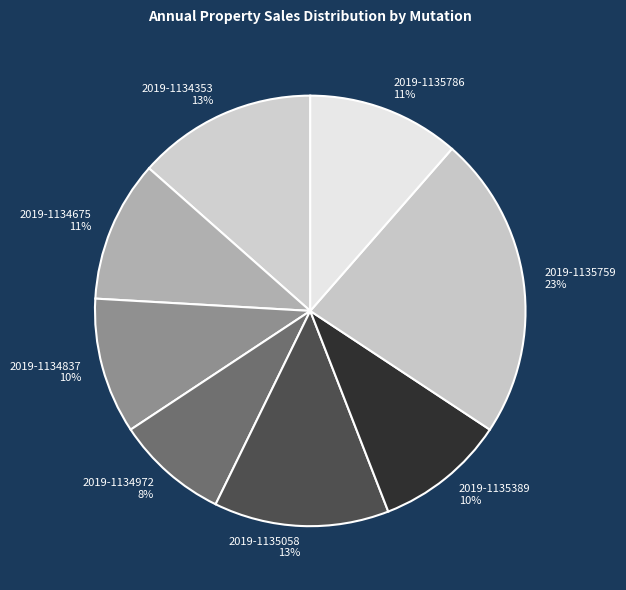

True or false: 2019-1134837 accounts for 10% of the total.

True